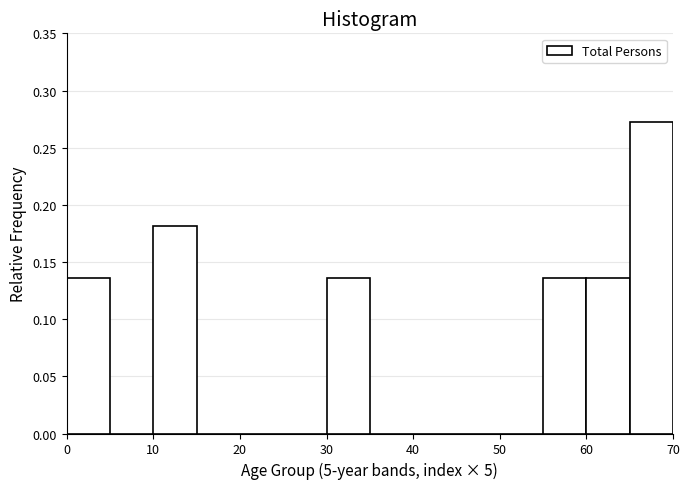

Reading left to right, transcribe this chart: for each bar, give the range it covers on the x-axis and its height. The values are not printed on the chart, so give them approximately, as read against the axis.

0 to 5: 0.135
5 to 10: 0
10 to 15: 0.180
15 to 20: 0
20 to 25: 0
25 to 30: 0
30 to 35: 0.135
35 to 40: 0
40 to 45: 0
45 to 50: 0
50 to 55: 0
55 to 60: 0.135
60 to 65: 0.135
65 to 70: 0.275